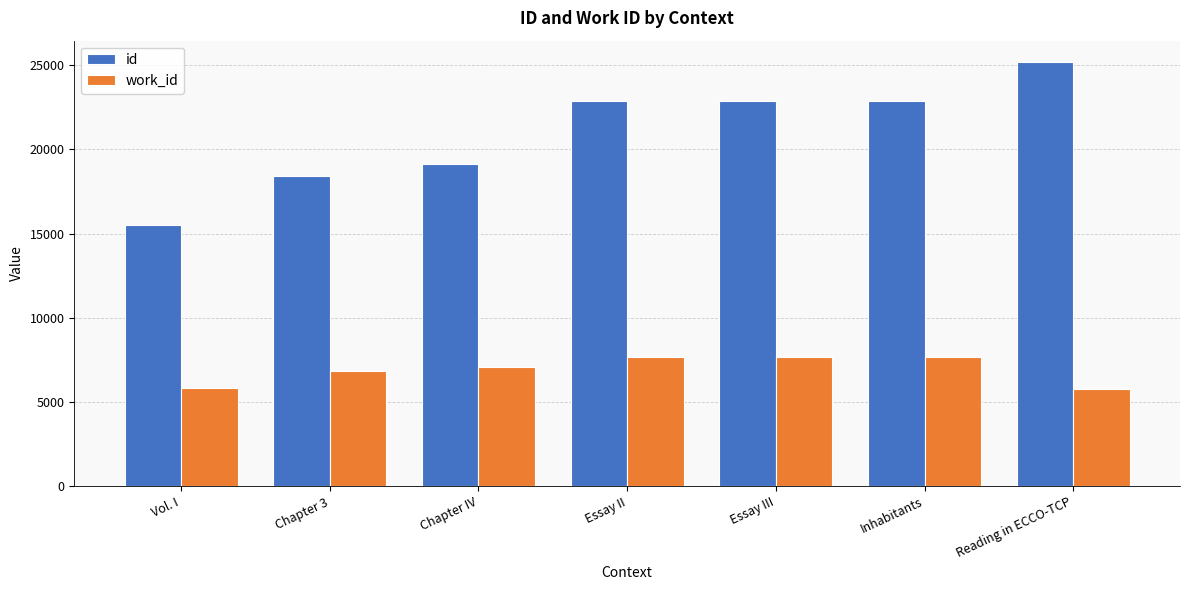

What is the average value of the id series?

20980